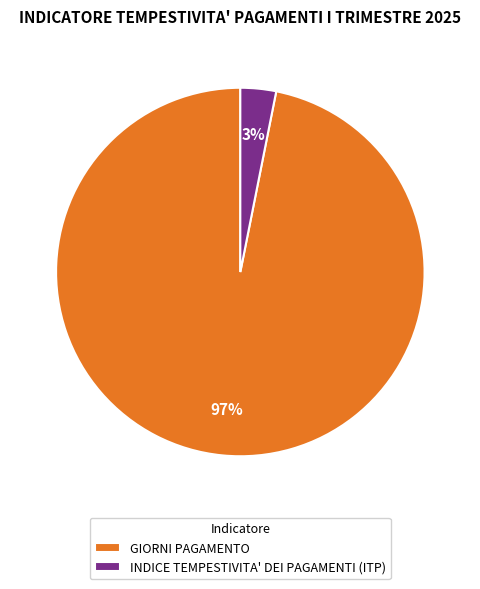

Do GIORNI PAGAMENTO and INDICE TEMPESTIVITA' DEI PAGAMENTI (ITP) together represent more than half of the pie?

Yes